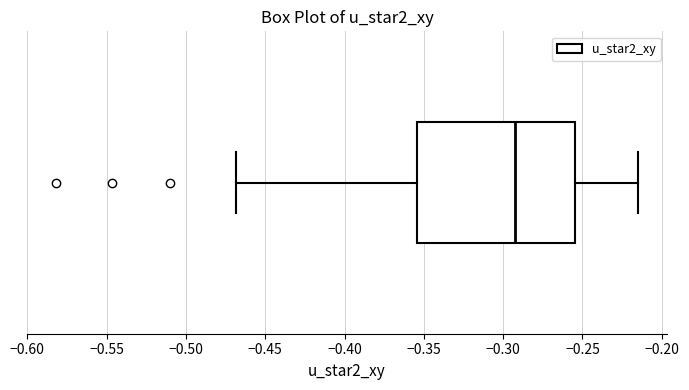

Transcribe this box plot: give where the median line is, the range the box spans, and where the two whiskers end, as read against the x-axis. The values are not printed on the chart, so give them approximately, as read against the axis.

median -0.295, box -0.355 to -0.255, whiskers -0.470 to -0.215